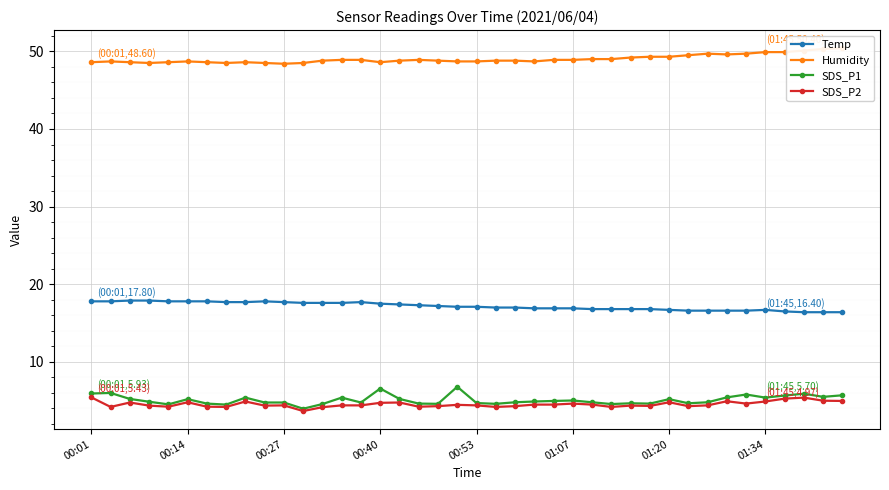

Does the chart display data point markers on the line(s)?

Yes